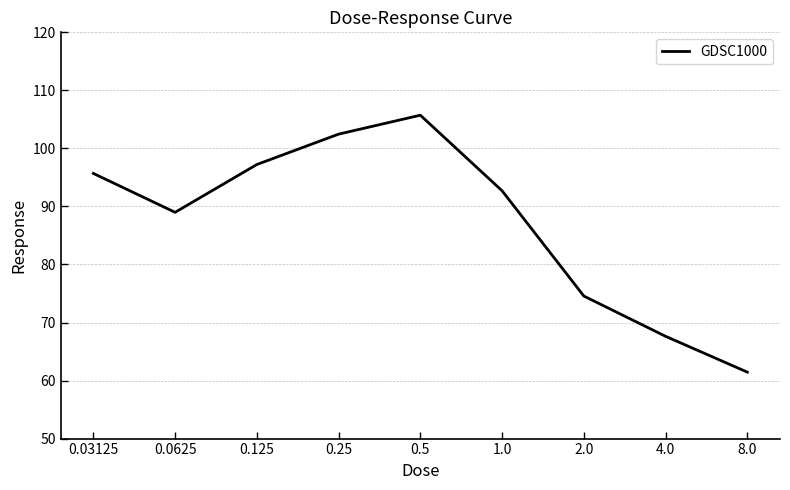

What is the difference between the values at 2.0 and 4.0?

6.9